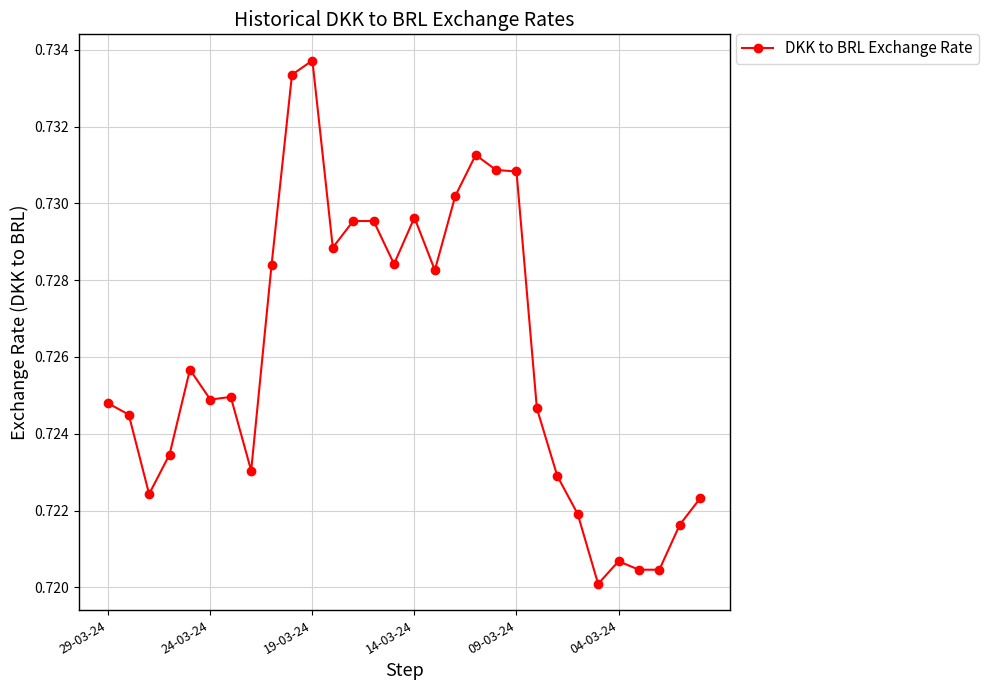

How many series are shown in this chart?

1